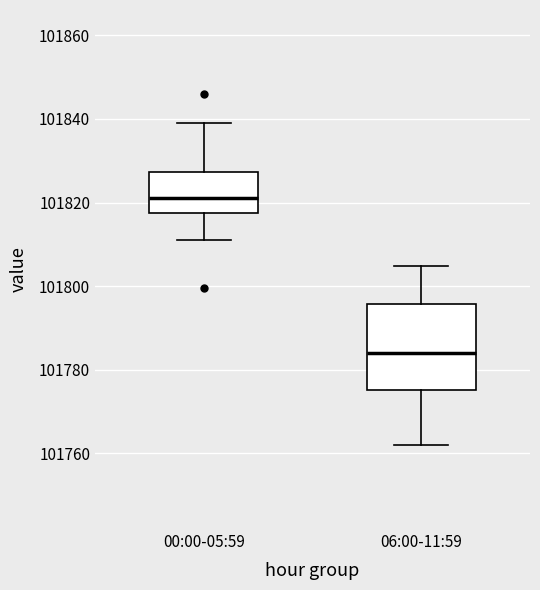

Which box is the tallest, from its lower edge to its upper edge?

06:00-11:59